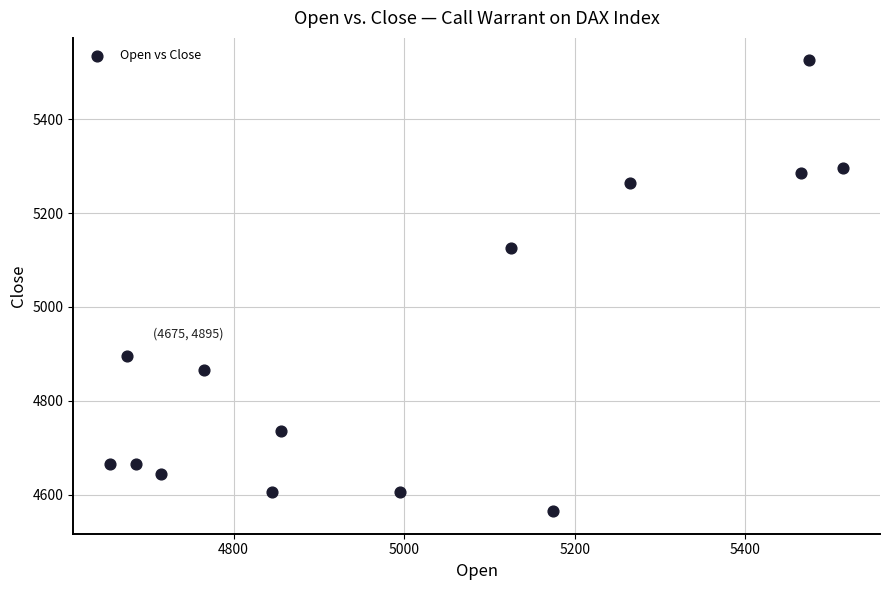

What Y value in the scatter plot is closest to 5045?

5125